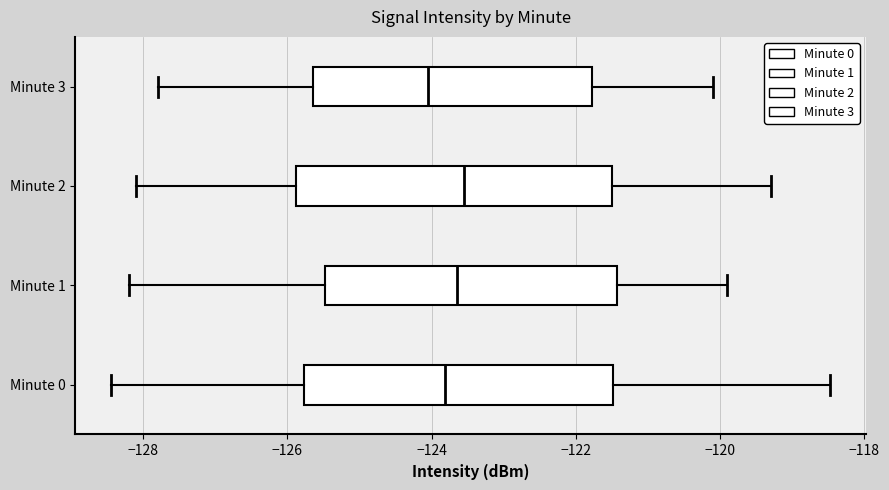

Reading bottom to top, read every box against the x-axis: the position of its median line, the range the box covers, and the ends of its whiskers. The values are not printed on the chart, so give them approximately, as read against the axis.

Minute 0: median -123.8, box -125.8 to -121.4, whiskers -128.4 to -118.4
Minute 1: median -123.6, box -125.4 to -121.4, whiskers -128.2 to -119.8
Minute 2: median -123.6, box -125.8 to -121.4, whiskers -128.0 to -119.2
Minute 3: median -124.0, box -125.6 to -121.8, whiskers -127.8 to -120.0